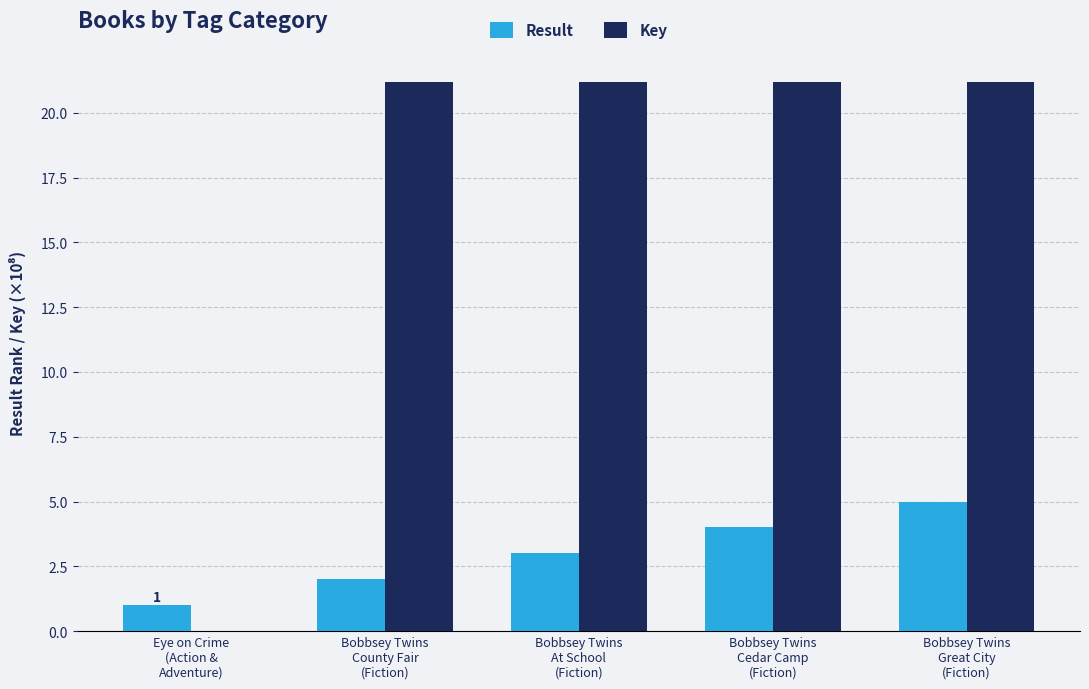

At which label is Result closest to 3?

Bobbsey Twins
At School
(Fiction)